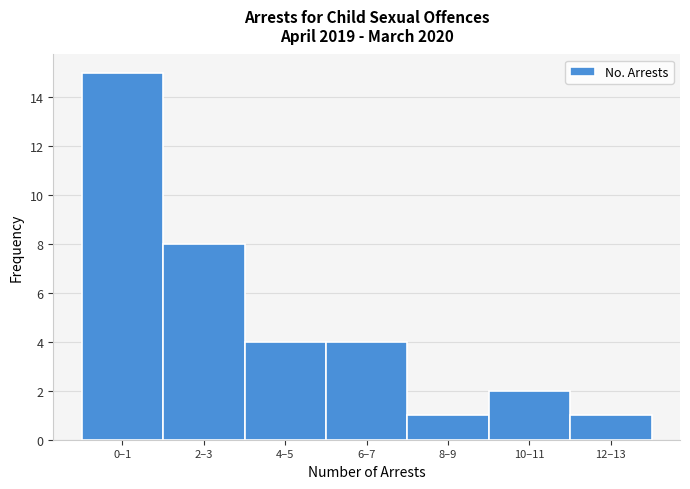

Reading left to right, what are all the values shown in this chart?

15	8	4	4	1	2	1